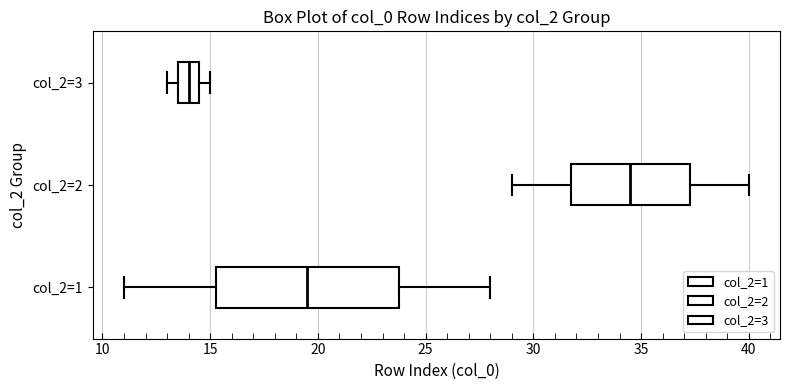

Reading bottom to top, read every box against the x-axis: the position of its median line, the range the box covers, and the ends of its whiskers. The values are not printed on the chart, so give them approximately, as read against the axis.

col_2=1: median 19.5, box 15.5 to 24.0, whiskers 11.0 to 28.0
col_2=2: median 34.5, box 32.0 to 37.5, whiskers 29.0 to 40.0
col_2=3: median 14.0, box 13.5 to 14.5, whiskers 13.0 to 15.0